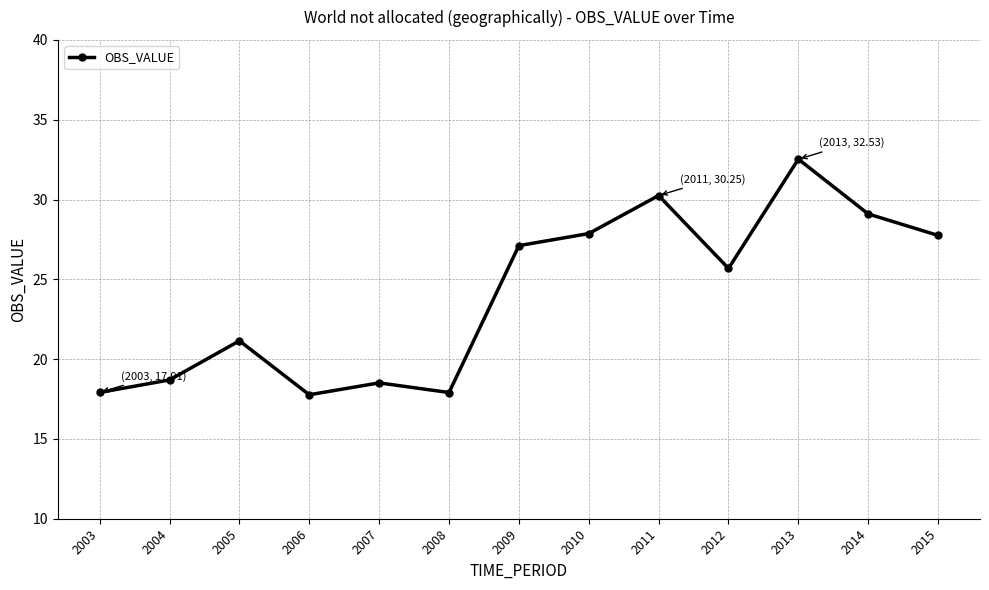

At which label does the data first exceed 25?

2009